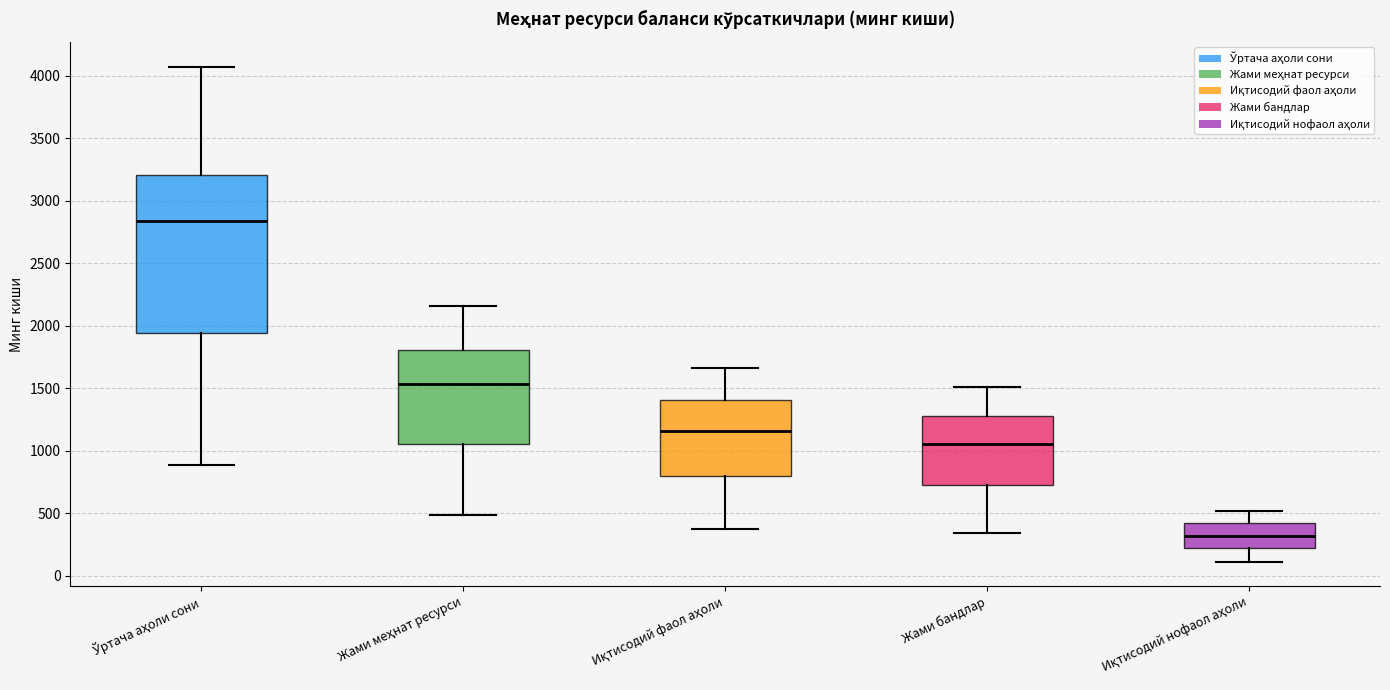

Reading left to right, read every box against the y-axis: the position of its median line, the range the box covers, and the ends of its whiskers. The values are not printed on the chart, so give them approximately, as read against the axis.

Ўртача аҳоли сони: median 2850, box 1950 to 3200, whiskers 900 to 4050
Жами меҳнат ресурси: median 1550, box 1050 to 1800, whiskers 500 to 2150
Иқтисодий фаол аҳоли: median 1150, box 800 to 1400, whiskers 350 to 1650
Жами бандлар: median 1050, box 750 to 1300, whiskers 350 to 1500
Иқтисодий нофаол аҳоли: median 300, box 200 to 400, whiskers 100 to 500